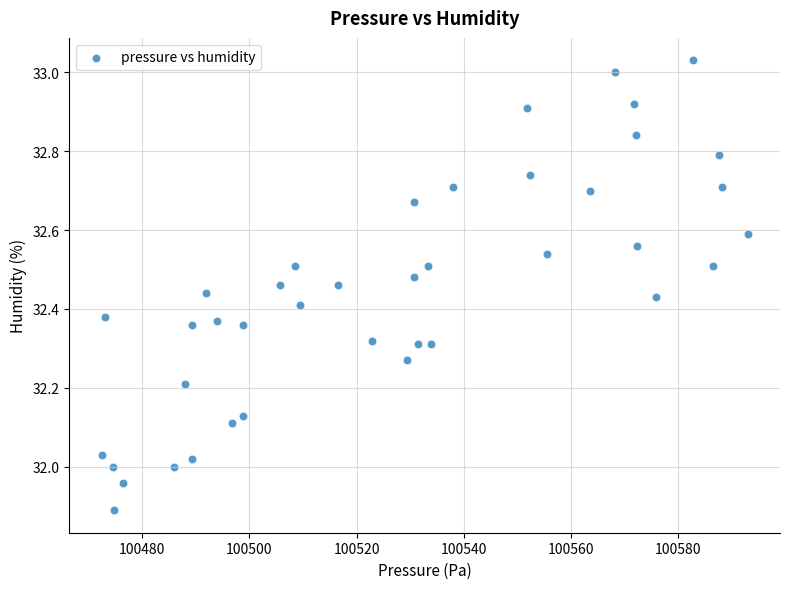

What is the range of Y values (max minus min)?

1.1